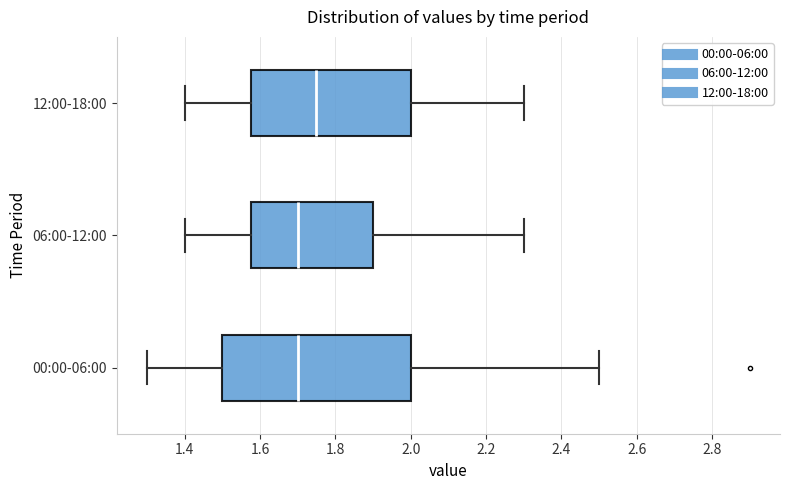

Reading bottom to top, transcribe this box plot: for each box, give where its median line is, the range the box spans, and where its two whiskers end, as read against the x-axis. The values are not printed on the chart, so give them approximately, as read against the axis.

00:00-06:00: median 1.70, box 1.50 to 2.00, whiskers 1.30 to 2.50
06:00-12:00: median 1.70, box 1.58 to 1.90, whiskers 1.40 to 2.30
12:00-18:00: median 1.76, box 1.58 to 2.00, whiskers 1.40 to 2.30